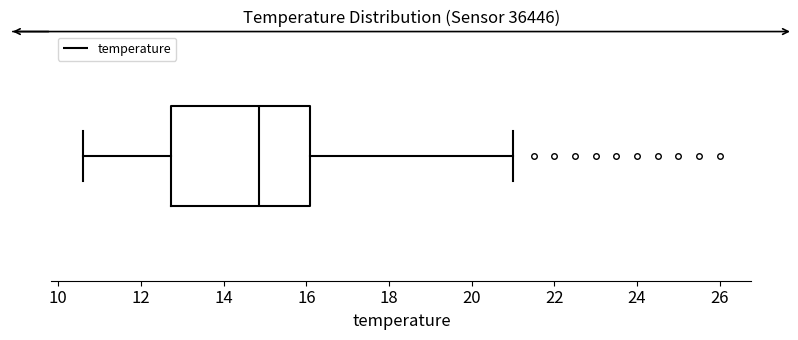

Where is the left edge of the box on the x-axis? The values are not printed on the chart, so give them approximately, as read against the axis.

12.8